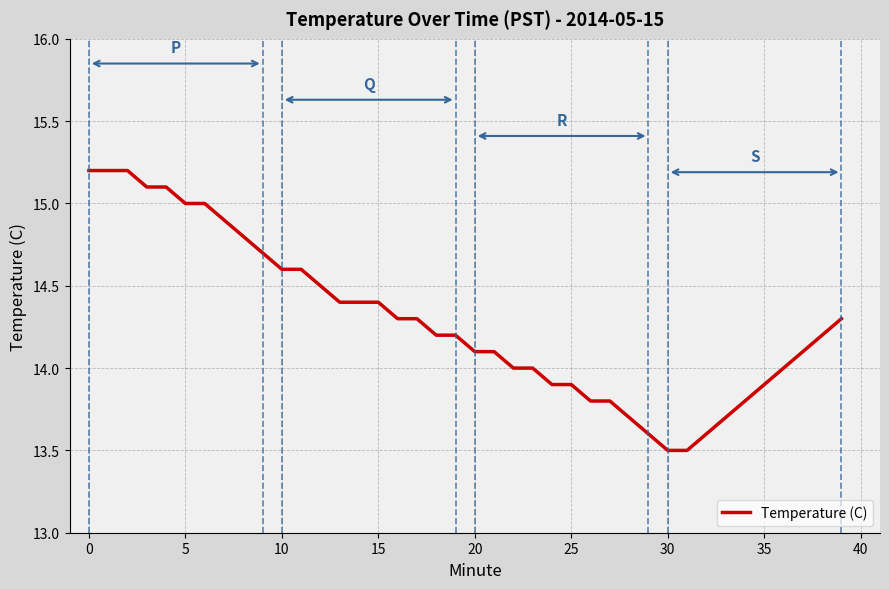

Reading left to right, extract all data points from this chart.

15.2	15.2	15.2	15.1	15.1	15.0	15.0	14.9	14.8	14.7	14.6	14.6	14.5	14.4	14.4	14.4	14.3	14.3	14.2	14.2	14.1	14.1	14.0	14.0	13.9	13.9	13.8	13.8	13.7	13.6	13.5	13.5	13.6	13.7	13.8	13.9	14.0	14.1	14.2	14.3